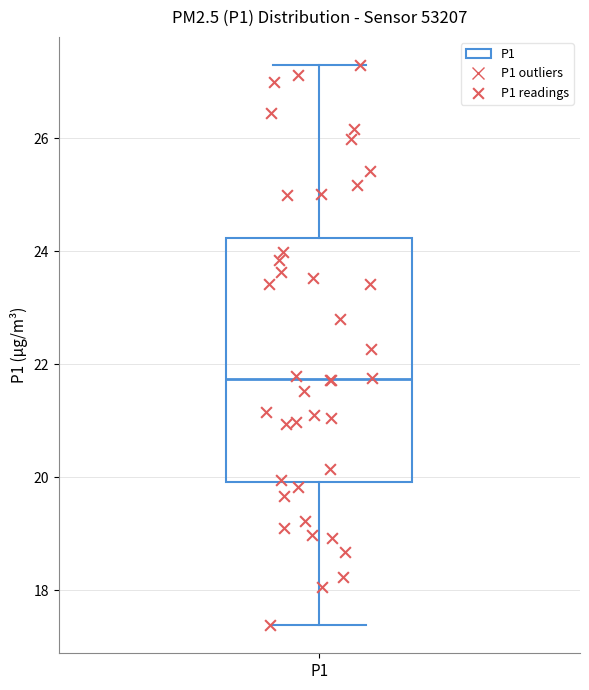

Transcribe this box plot: give where the median line is, the range the box spans, and where the two whiskers end, as read against the y-axis. The values are not printed on the chart, so give them approximately, as read against the axis.

median 21.8, box 20.0 to 24.2, whiskers 17.4 to 27.4